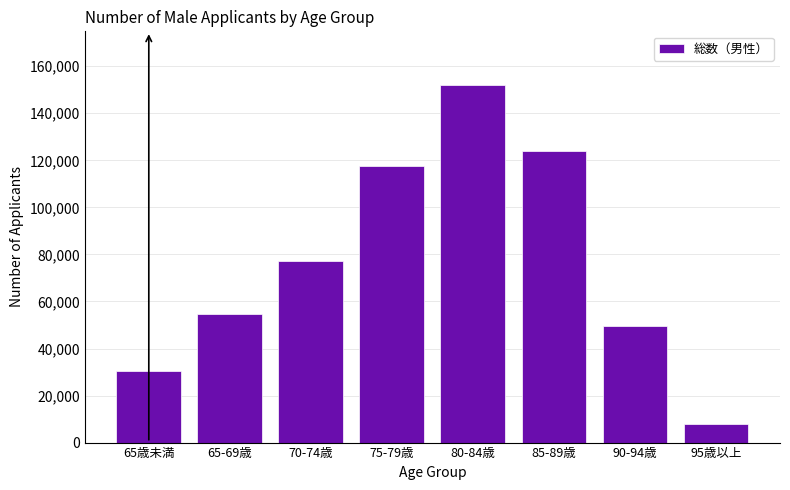

Reading right to left, what are all the values shown in this chart?

95歳以上=7760	90-94歳=49570	85-89歳=123820	80-84歳=152040	75-79歳=117800	70-74歳=77120	65-69歳=54830	65歳未満=30340